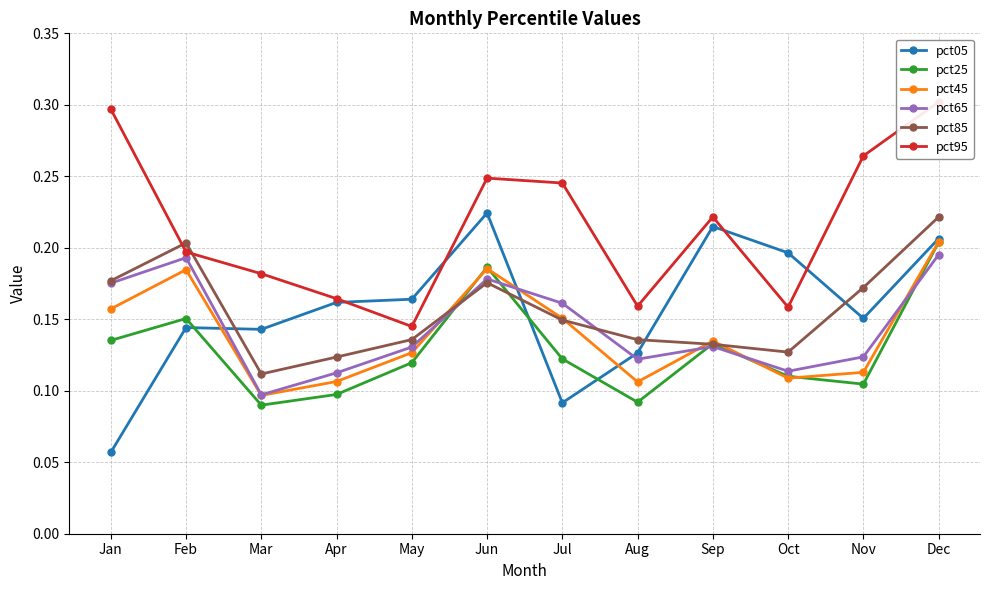

How many intersections are there between pct95 and pct85?

2